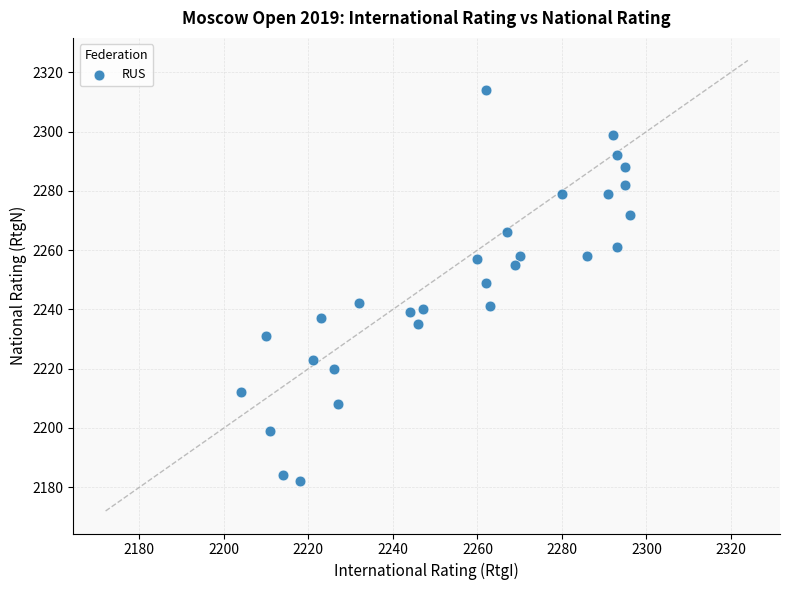

What is the range of Y values (max minus min)?

132